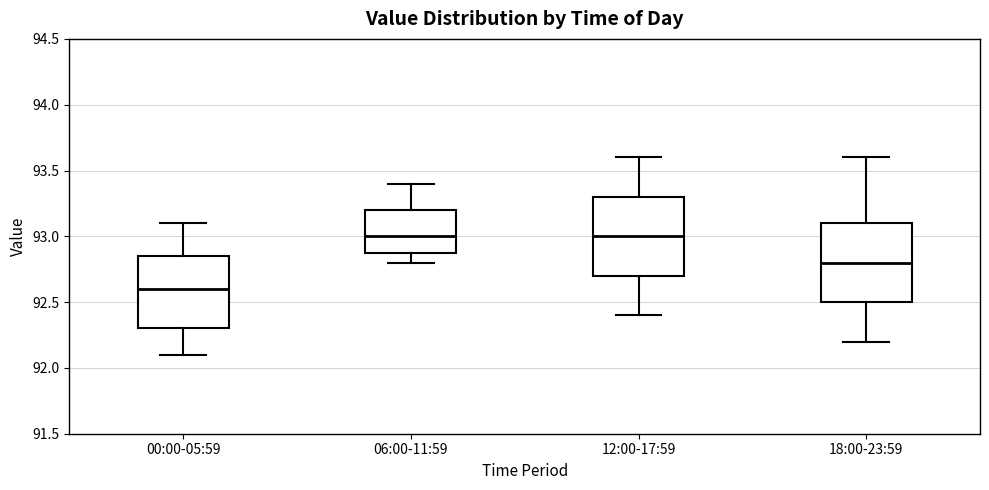

Reading left to right, read every box against the y-axis: the position of its median line, the range the box covers, and the ends of its whiskers. The values are not printed on the chart, so give them approximately, as read against the axis.

00:00-05:59: median 92.60, box 92.30 to 92.85, whiskers 92.10 to 93.10
06:00-11:59: median 93.00, box 92.90 to 93.20, whiskers 92.80 to 93.40
12:00-17:59: median 93.00, box 92.70 to 93.30, whiskers 92.40 to 93.60
18:00-23:59: median 92.80, box 92.50 to 93.10, whiskers 92.20 to 93.60